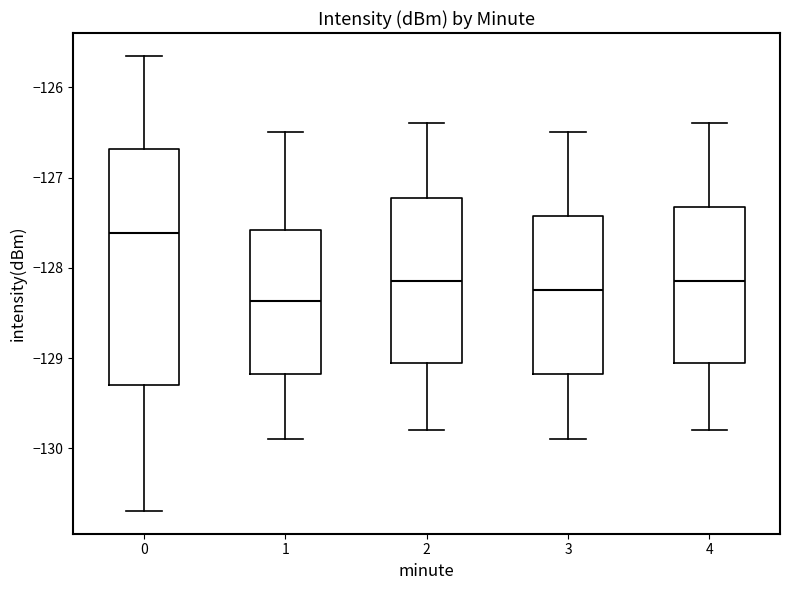

Which box is the tallest, from its lower edge to its upper edge?

0